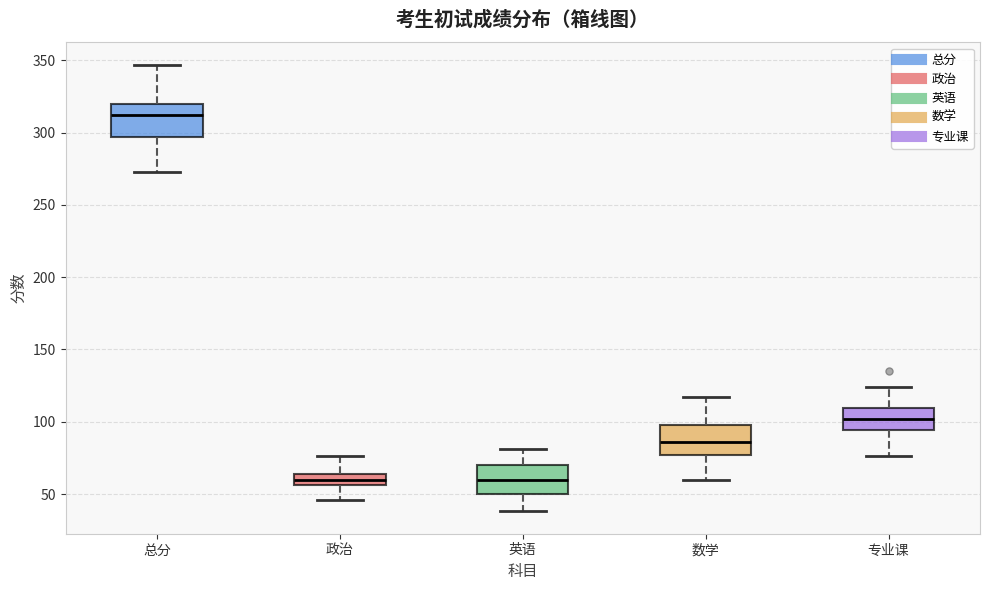

Where is the upper edge of the box for 专业课 on the y-axis? The values are not printed on the chart, so give them approximately, as read against the axis.

110